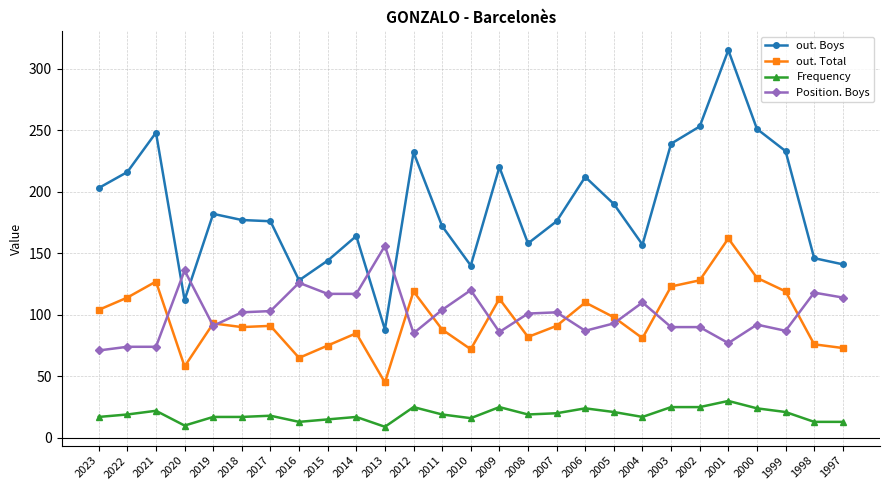

What is the value of the Position. Boys point at the 7th from the left?

103